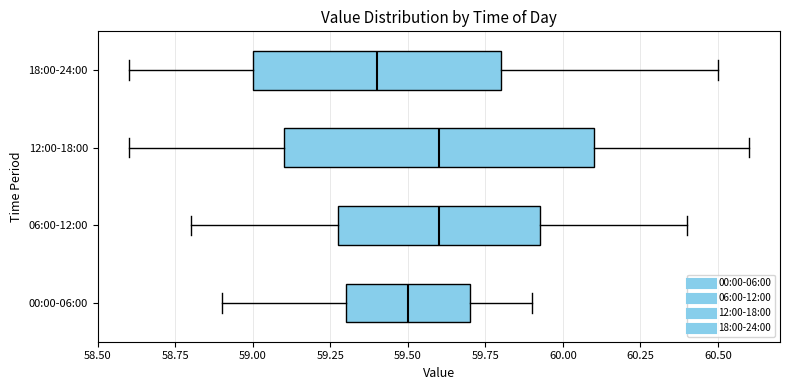

Reading bottom to top, read every box against the x-axis: the position of its median line, the range the box covers, and the ends of its whiskers. The values are not printed on the chart, so give them approximately, as read against the axis.

00:00-06:00: median 59.50, box 59.30 to 59.70, whiskers 58.90 to 59.90
06:00-12:00: median 59.60, box 59.30 to 59.95, whiskers 58.80 to 60.40
12:00-18:00: median 59.60, box 59.10 to 60.10, whiskers 58.60 to 60.60
18:00-24:00: median 59.40, box 59.00 to 59.80, whiskers 58.60 to 60.50